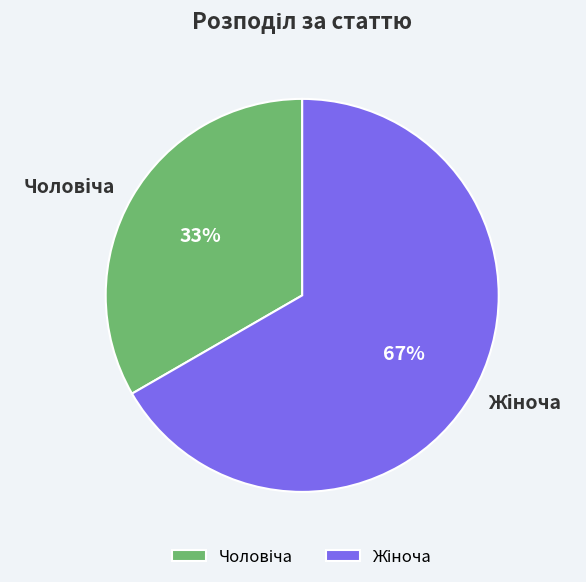

To the nearest percent, what is the average slice percentage?

50%